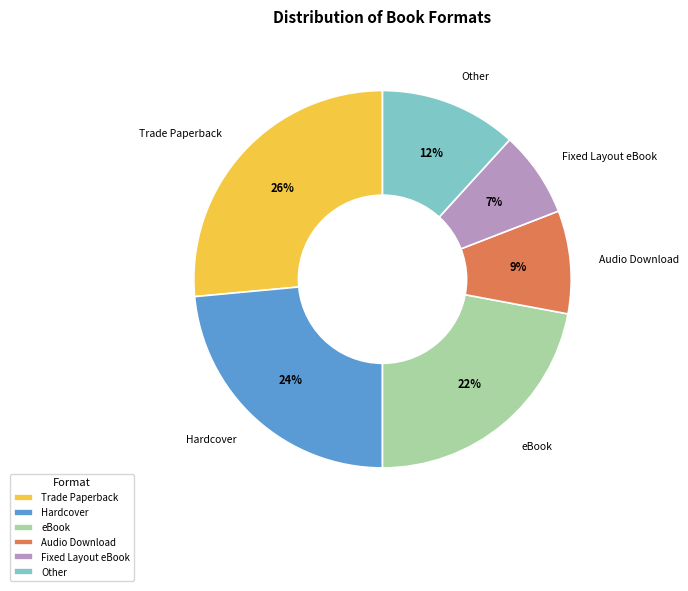

To the nearest percent, what is the difference between the largest and smallest slice percentages?

19%